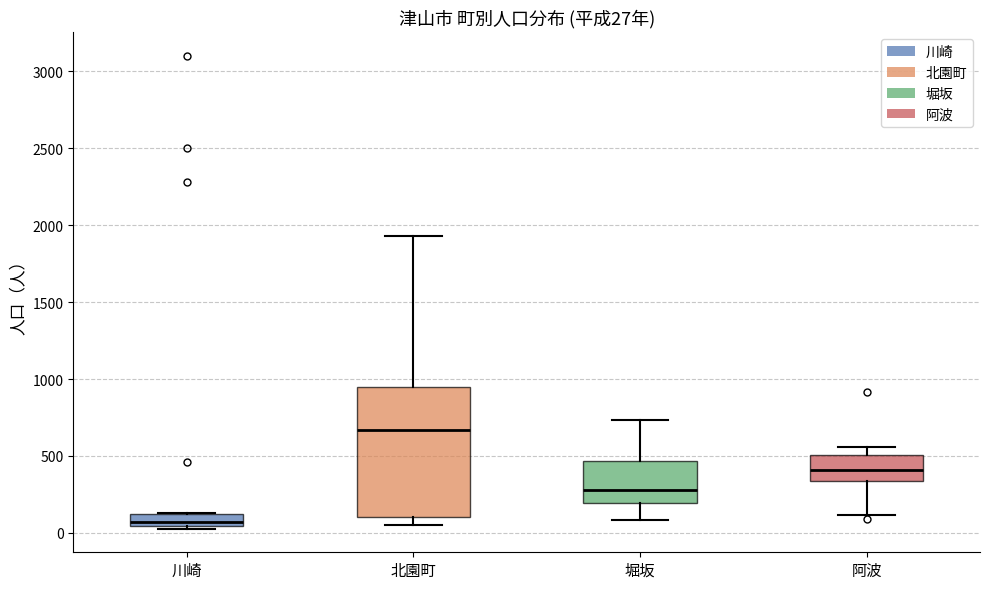

Which box's median line is the highest?

北園町